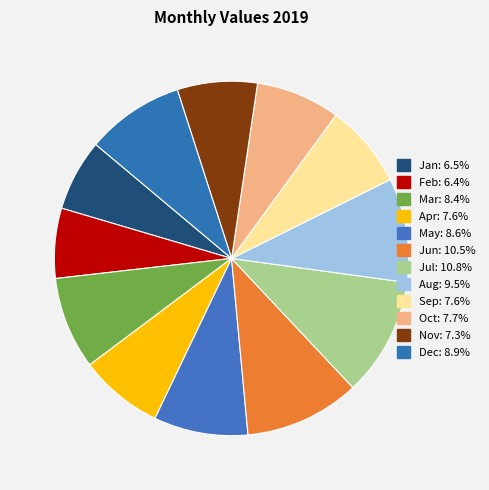

Is there a majority slice in this chart?

No